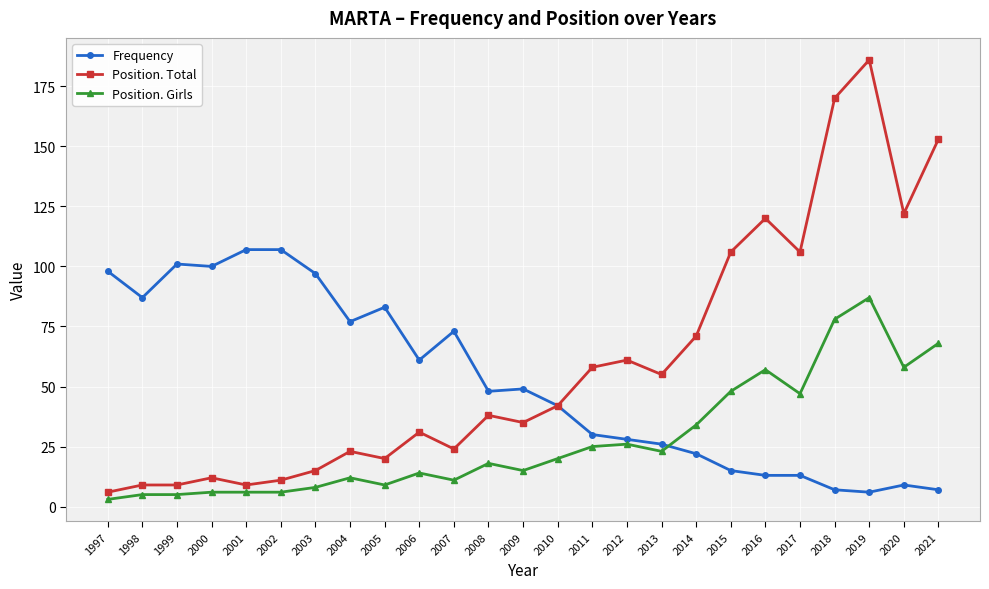

Reading left to right, transcribe all the data shown in this chart.

Frequency: 1997=98	1998=87	1999=101	2000=100	2001=107	2002=107	2003=97	2004=77	2005=83	2006=61	2007=73	2008=48	2009=49	2010=42	2011=30	2012=28	2013=26	2014=22	2015=15	2016=13	2017=13	2018=7	2019=6	2020=9	2021=7
Position. Total: 1997=6	1998=9	1999=9	2000=12	2001=9	2002=11	2003=15	2004=23	2005=20	2006=31	2007=24	2008=38	2009=35	2010=42	2011=58	2012=61	2013=55	2014=71	2015=106	2016=120	2017=106	2018=170	2019=186	2020=122	2021=153
Position. Girls: 1997=3	1998=5	1999=5	2000=6	2001=6	2002=6	2003=8	2004=12	2005=9	2006=14	2007=11	2008=18	2009=15	2010=20	2011=25	2012=26	2013=23	2014=34	2015=48	2016=57	2017=47	2018=78	2019=87	2020=58	2021=68